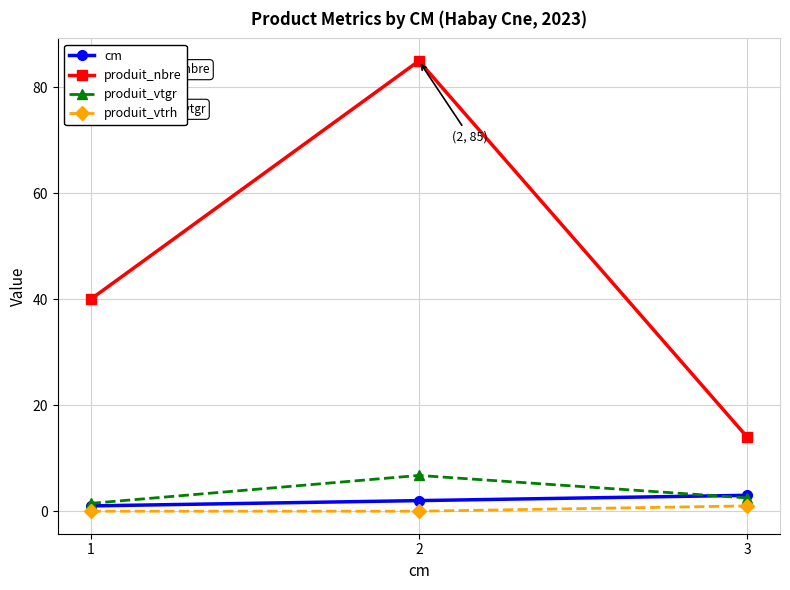

Reading left to right, list all the values displayed in this chart.

cm: 1.0	2.0	3.0
produit_nbre: 40.0	85.0	14.0
produit_vtgr: 1.5	6.8	2.5
produit_vtrh: 0.0	0.0	1.0